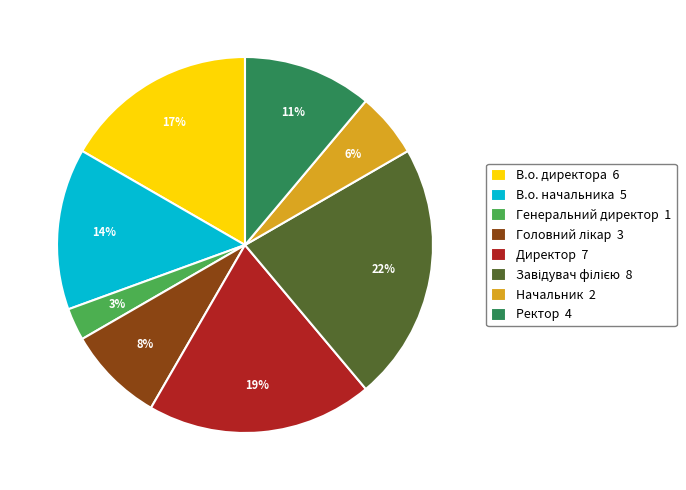

Approximately how many times larger is the value at Начальник 2 compared to В.о. начальника 5?

0.4